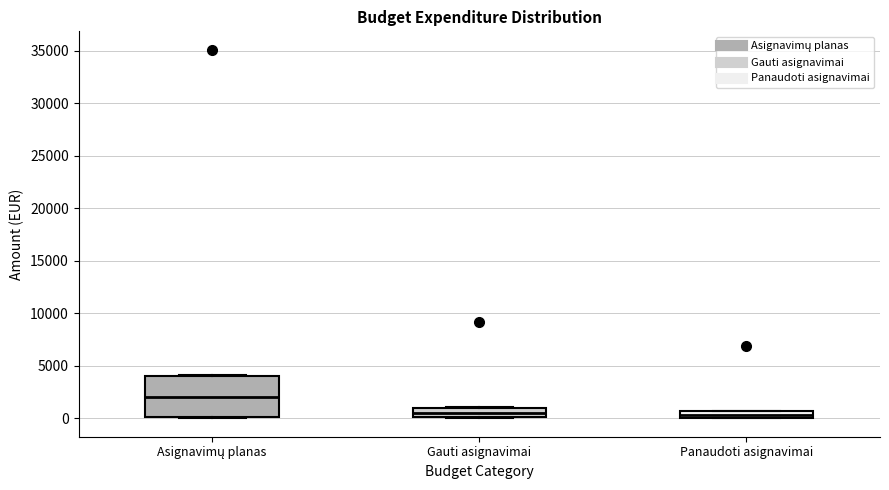

Which box is the tallest, from its lower edge to its upper edge?

Asignavimų planas